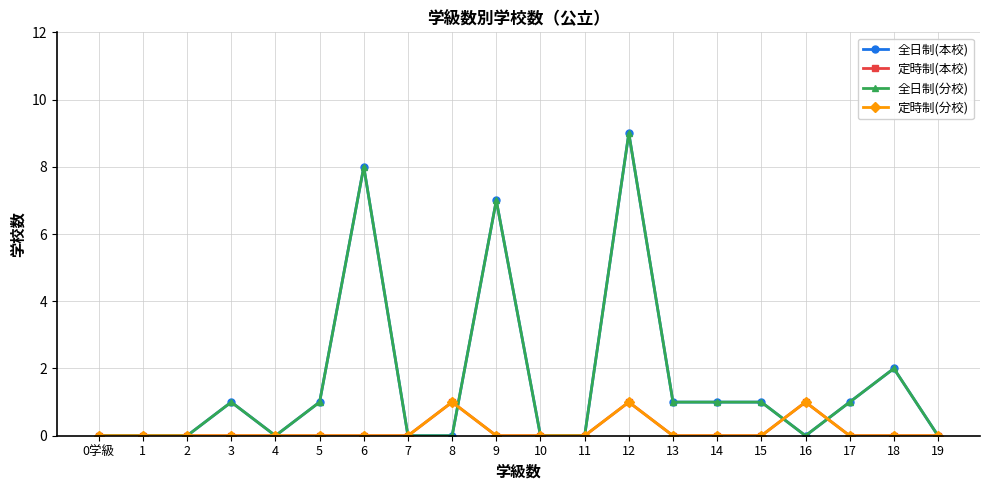

Is this an area chart (filled region under the line)?

No